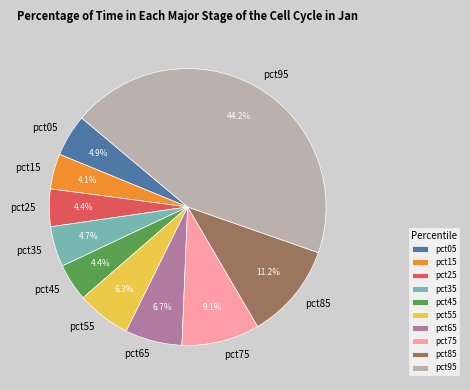

Which slice is the largest?

pct95